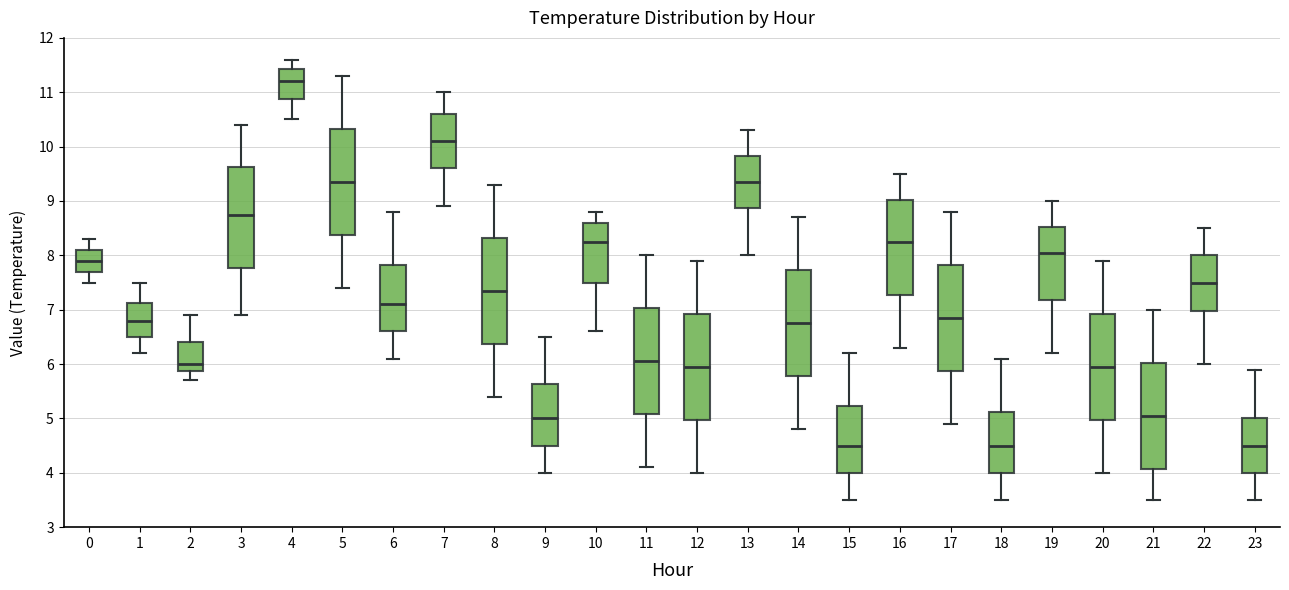

Reading left to right, read every box against the y-axis: the position of its median line, the range the box covers, and the ends of its whiskers. The values are not printed on the chart, so give them approximately, as read against the axis.

0: median 7.9, box 7.7 to 8.1, whiskers 7.5 to 8.3
1: median 6.8, box 6.5 to 7.1, whiskers 6.2 to 7.5
2: median 6.0, box 5.9 to 6.4, whiskers 5.7 to 6.9
3: median 8.8, box 7.8 to 9.6, whiskers 6.9 to 10.4
4: median 11.2, box 10.9 to 11.4, whiskers 10.5 to 11.6
5: median 9.4, box 8.4 to 10.3, whiskers 7.4 to 11.3
6: median 7.1, box 6.6 to 7.8, whiskers 6.1 to 8.8
7: median 10.1, box 9.6 to 10.6, whiskers 8.9 to 11.0
8: median 7.4, box 6.4 to 8.3, whiskers 5.4 to 9.3
9: median 5.0, box 4.5 to 5.6, whiskers 4.0 to 6.5
10: median 8.3, box 7.5 to 8.6, whiskers 6.6 to 8.8
11: median 6.1, box 5.1 to 7.0, whiskers 4.1 to 8.0
12: median 6.0, box 5.0 to 6.9, whiskers 4.0 to 7.9
13: median 9.4, box 8.9 to 9.8, whiskers 8.0 to 10.3
14: median 6.8, box 5.8 to 7.7, whiskers 4.8 to 8.7
15: median 4.5, box 4.0 to 5.2, whiskers 3.5 to 6.2
16: median 8.3, box 7.3 to 9.0, whiskers 6.3 to 9.5
17: median 6.9, box 5.9 to 7.8, whiskers 4.9 to 8.8
18: median 4.5, box 4.0 to 5.1, whiskers 3.5 to 6.1
19: median 8.1, box 7.2 to 8.5, whiskers 6.2 to 9.0
20: median 6.0, box 5.0 to 6.9, whiskers 4.0 to 7.9
21: median 5.1, box 4.1 to 6.0, whiskers 3.5 to 7.0
22: median 7.5, box 7.0 to 8.0, whiskers 6.0 to 8.5
23: median 4.5, box 4.0 to 5.0, whiskers 3.5 to 5.9